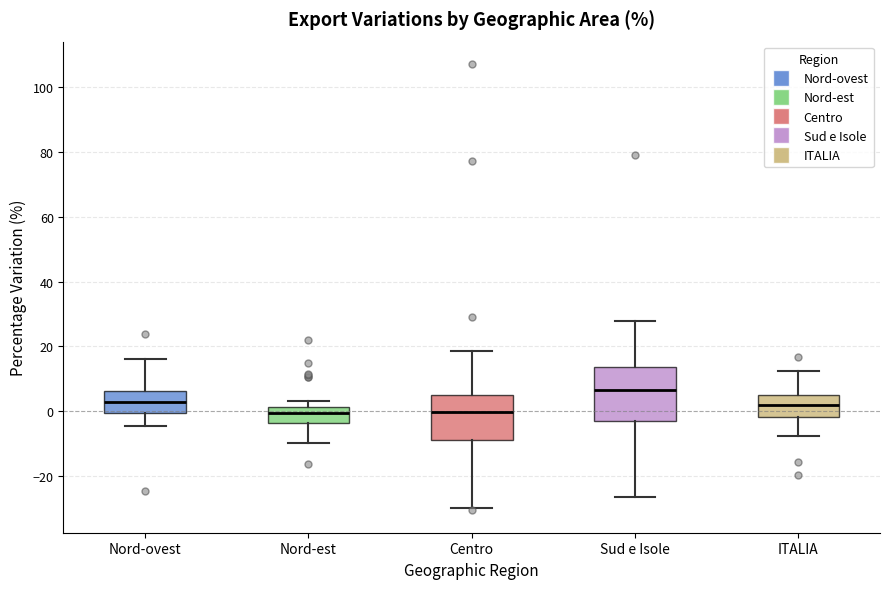

Where is the upper edge of the box for Nord-est on the y-axis? The values are not printed on the chart, so give them approximately, as read against the axis.

2